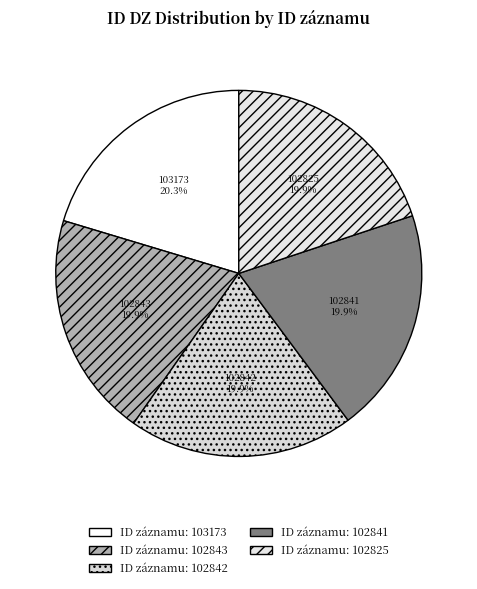

Is there a majority slice in this chart?

No